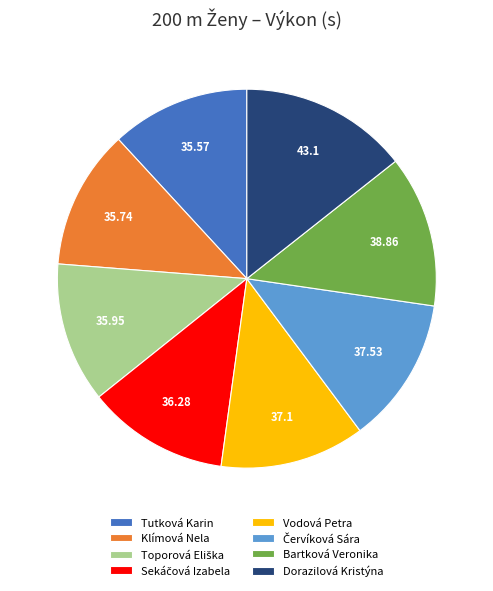

Is there a majority slice in this chart?

No